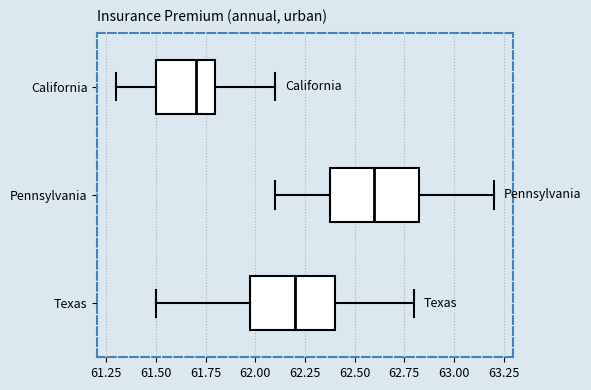

Where does the right whisker of the box for Pennsylvania end on the x-axis? The values are not printed on the chart, so give them approximately, as read against the axis.

63.20